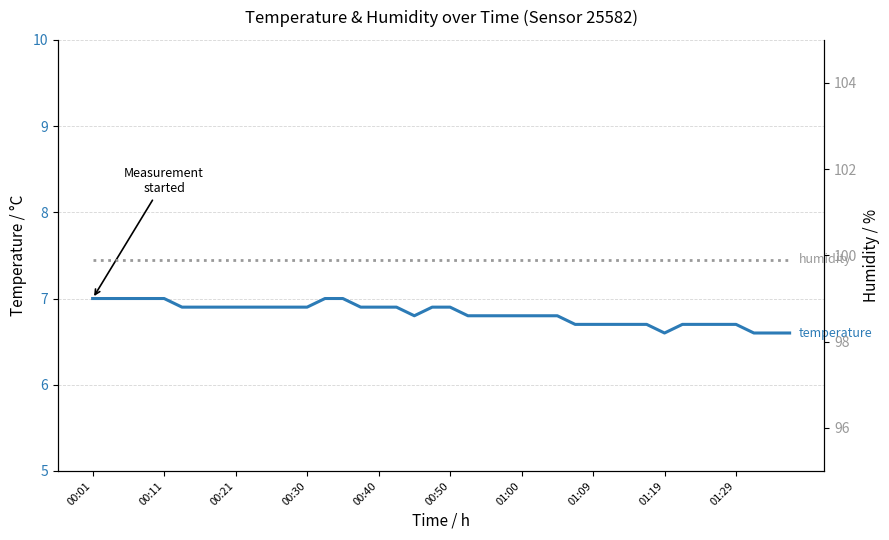

Is the value of humidity at 00:11 greater than the value of temperature at 01:00?

Yes